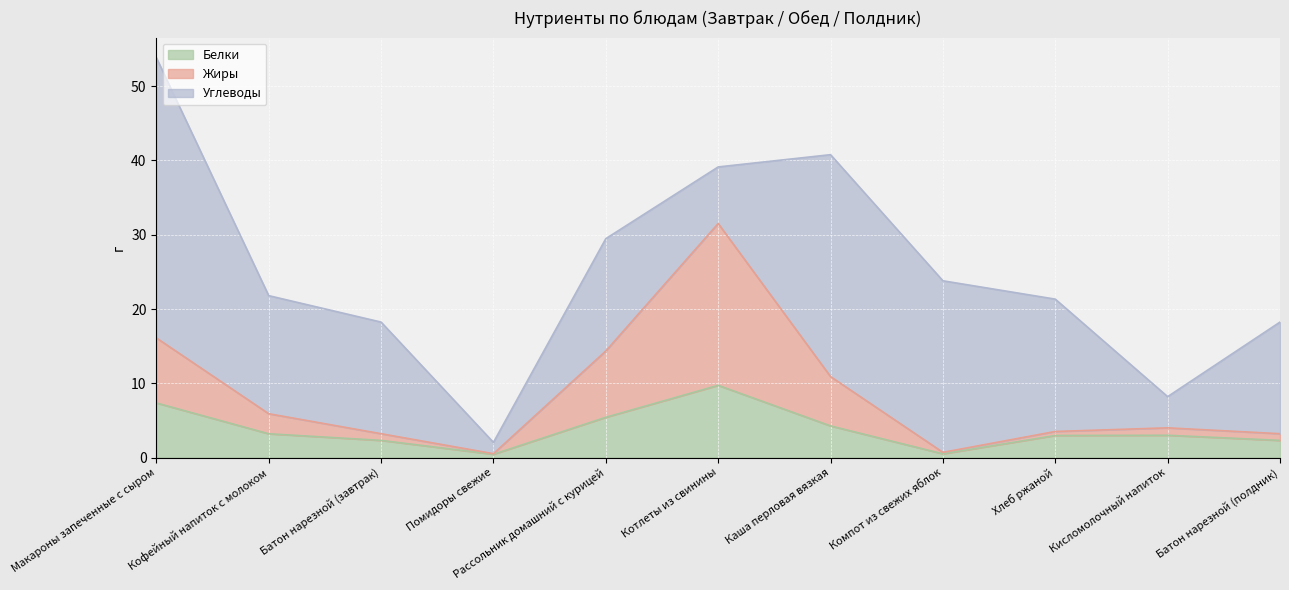

The Белки series shows 7.3 at Макароны запеченные с сыром. True or false?

True